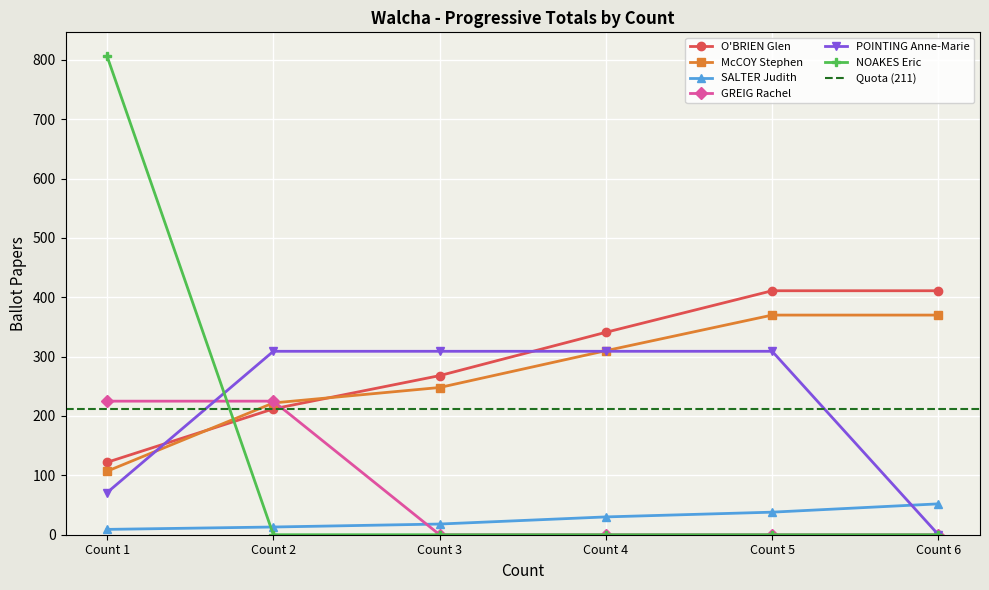

Reading left to right, extract all data points from this chart.

O'BRIEN Glen: Count 1=122	Count 2=212	Count 3=268	Count 4=341	Count 5=411	Count 6=411
McCOY Stephen: Count 1=107	Count 2=222	Count 3=248	Count 4=310	Count 5=370	Count 6=370
SALTER Judith: Count 1=9	Count 2=13	Count 3=18	Count 4=30	Count 5=38	Count 6=52
GREIG Rachel: Count 1=225	Count 2=225	Count 3=0	Count 4=0	Count 5=0	Count 6=0
POINTING Anne-Marie: Count 1=71	Count 2=309	Count 3=309	Count 4=309	Count 5=309	Count 6=0
NOAKES Eric: Count 1=806	Count 2=0	Count 3=0	Count 4=0	Count 5=0	Count 6=0